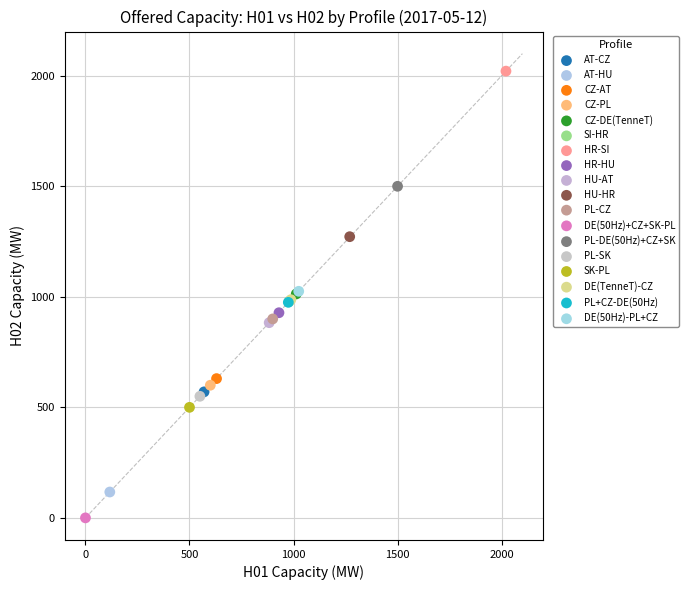

Which series contains the highest Y value?

HR-SI